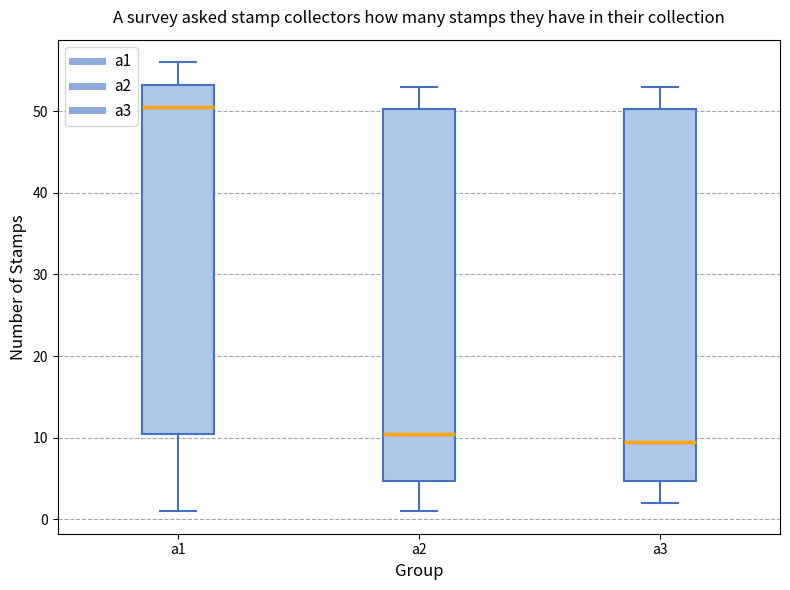

Which box's median line is the lowest?

a3